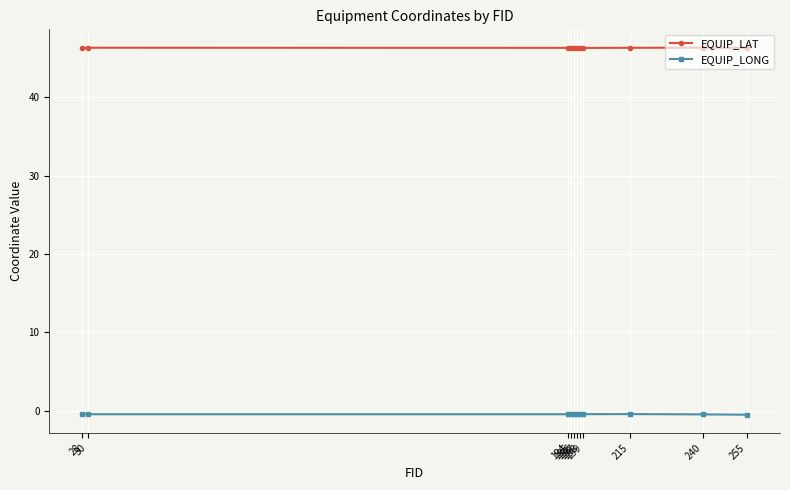

How many data points does each series have?

11